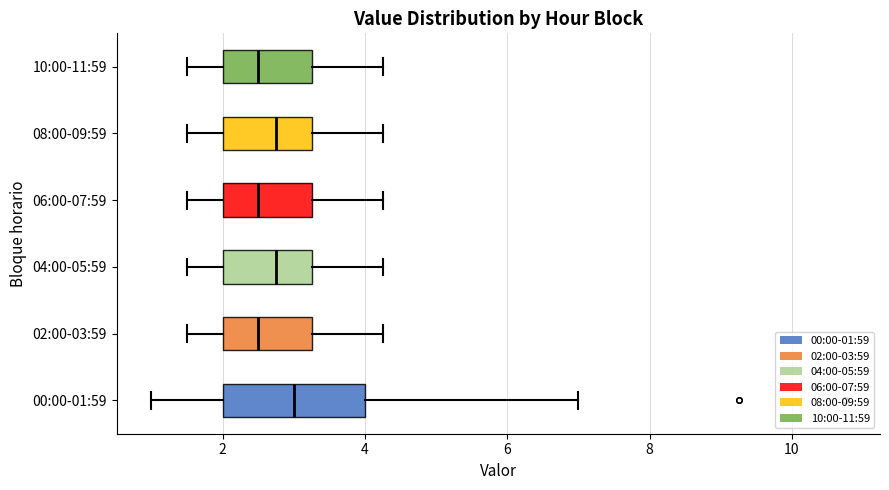

Where is the left edge of the box for 00:00-01:59 on the x-axis? The values are not printed on the chart, so give them approximately, as read against the axis.

2.0